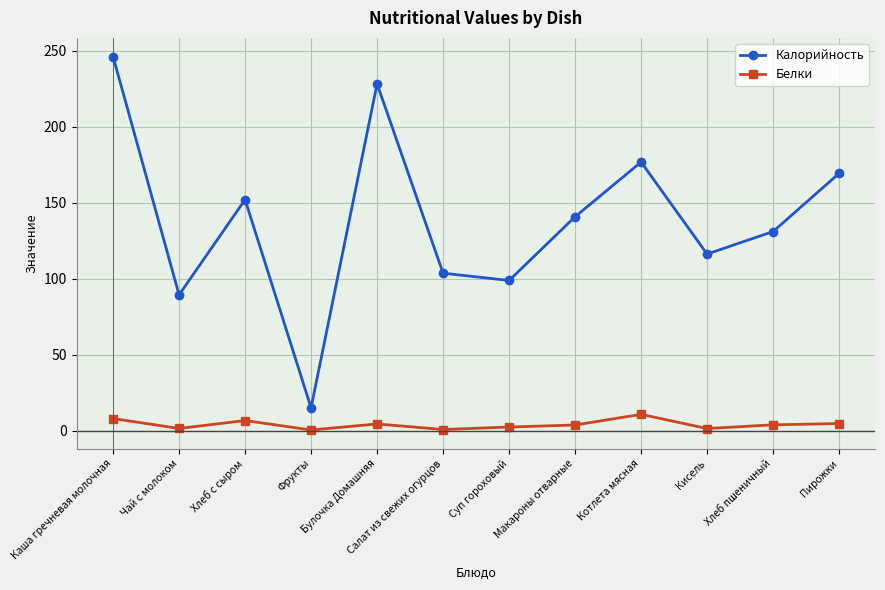

What is the minimum value shown in the chart?

0.4